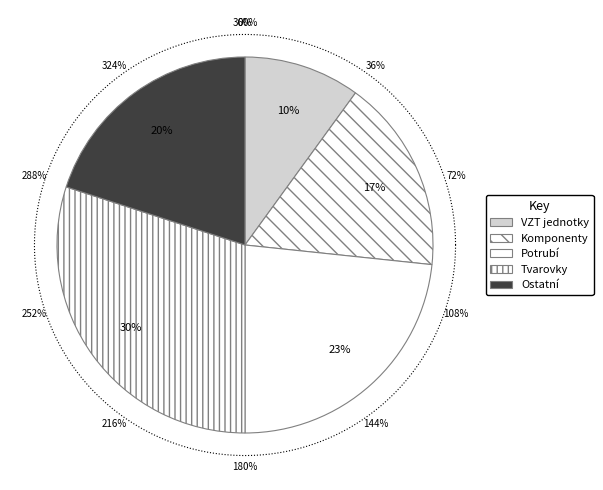

What is the ratio of the value at Ostatní to the value at Potrubí?

0.9